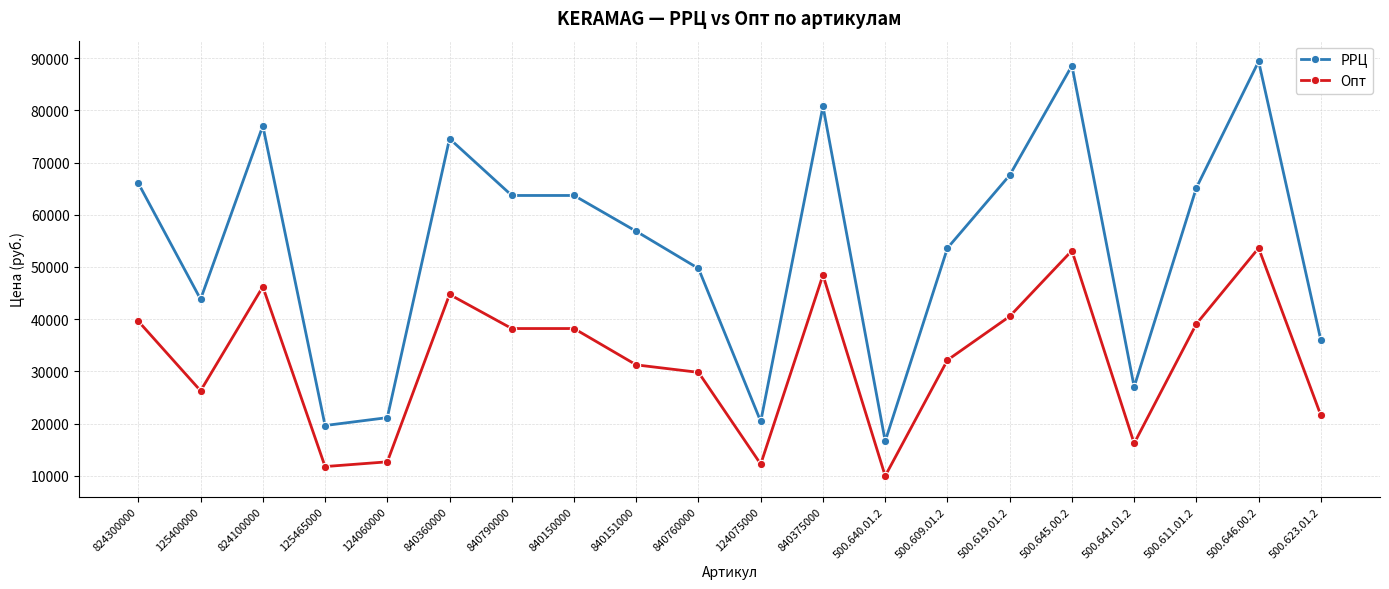

Reading right to left, what are all the values shown in this chart?

РРЦ: 500.623.01.2=35964.0	500.646.00.2=89362.8	500.611.01.2=65169.6	500.641.01.2=27045.6	500.645.00.2=88546.8	500.619.01.2=67568.4	500.609.01.2=53617.2	500.640.01.2=16644.0	840375000=80776.8	124075000=20422.8	840760000=49708.8	840151000=56826.4	840150000=63690.0	840790000=63690.0	840360000=74564.4	124060000=21153.6	125465000=19644.0	824100000=77023.2	125400000=43821.6	824300000=66019.2
Опт: 500.623.01.2=21578.0	500.646.00.2=53618.0	500.611.01.2=39102.0	500.641.01.2=16227.0	500.645.00.2=53128.0	500.619.01.2=40541.0	500.609.01.2=32170.0	500.640.01.2=9986.0	840375000=48466.0	124075000=12254.0	840760000=29825.0	840151000=31255.0	840150000=38214.0	840790000=38214.0	840360000=44739.0	124060000=12692.0	125465000=11786.0	824100000=46214.0	125400000=26293.0	824300000=39612.0